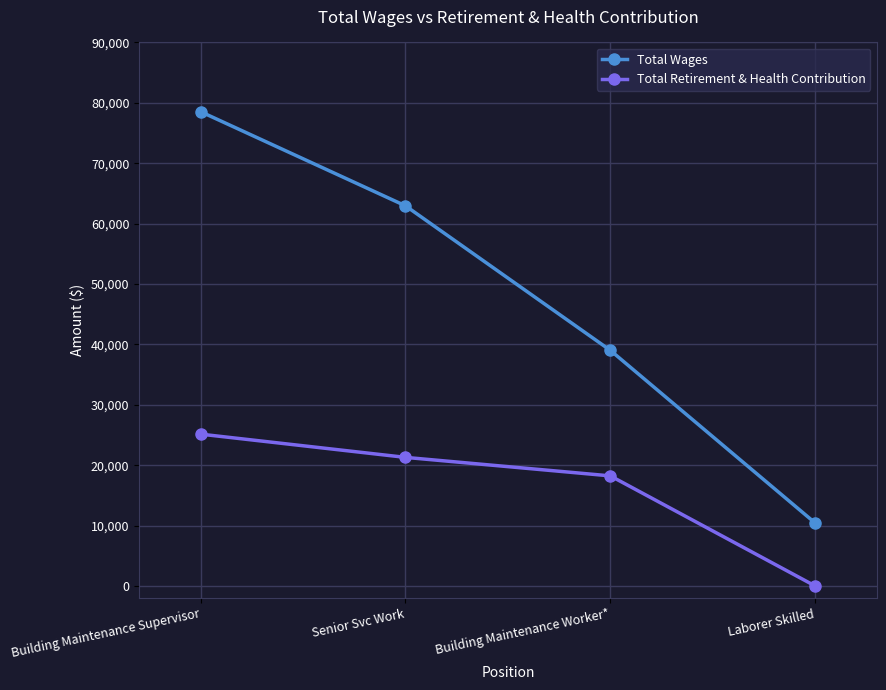

How many positive values does the Total Retirement & Health Contribution series have?

3